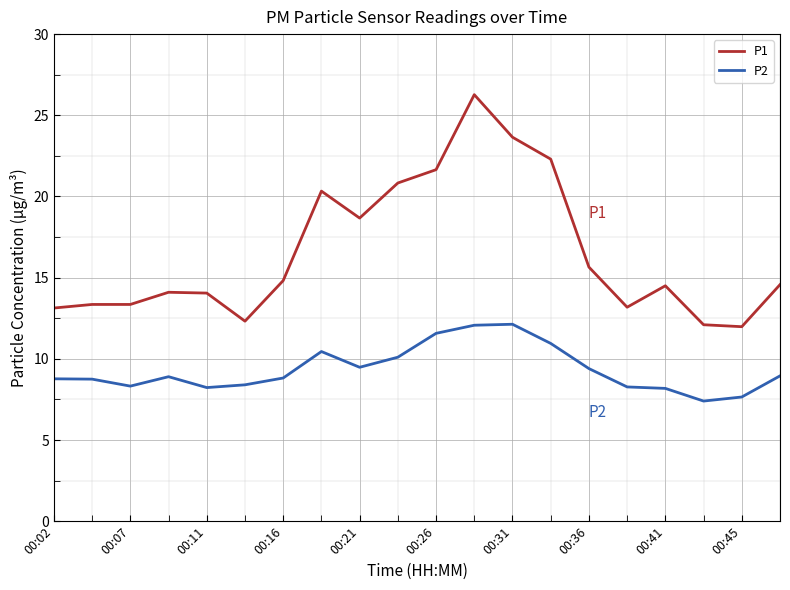

What is the difference between the maximum and minimum values in the P2 series?

4.7